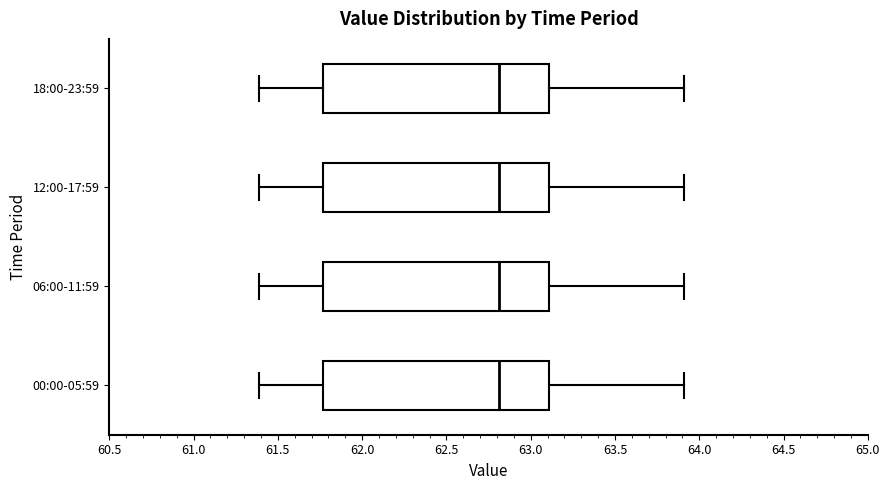

Reading bottom to top, read every box against the x-axis: the position of its median line, the range the box covers, and the ends of its whiskers. The values are not printed on the chart, so give them approximately, as read against the axis.

00:00-05:59: median 62.80, box 61.75 to 63.10, whiskers 61.40 to 63.90
06:00-11:59: median 62.80, box 61.75 to 63.10, whiskers 61.40 to 63.90
12:00-17:59: median 62.80, box 61.75 to 63.10, whiskers 61.40 to 63.90
18:00-23:59: median 62.80, box 61.75 to 63.10, whiskers 61.40 to 63.90